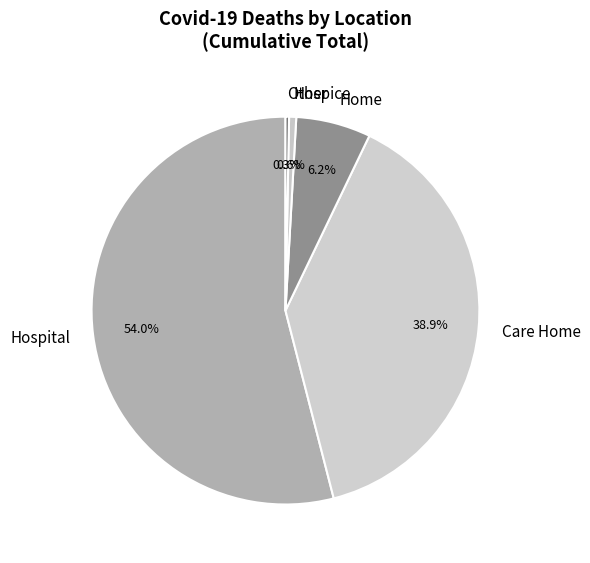

What is the largest slice in the pie chart?

Hospital